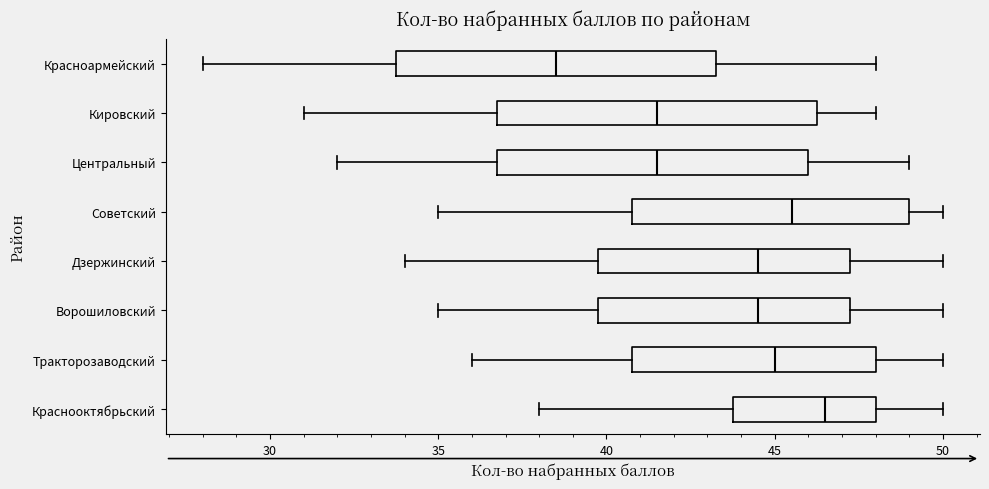

Where is the right edge of the box for Дзержинский on the x-axis? The values are not printed on the chart, so give them approximately, as read against the axis.

47.5